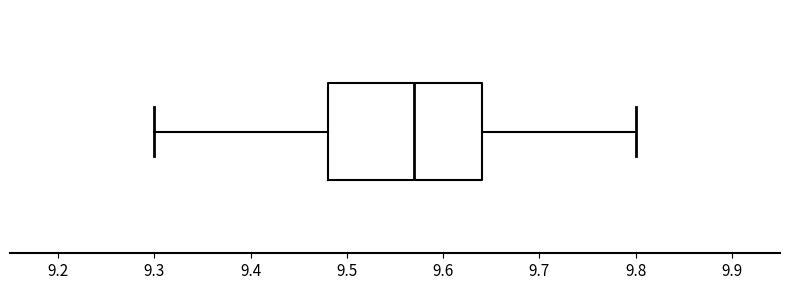

Transcribe this box plot: give where the median line is, the range the box spans, and where the two whiskers end, as read against the x-axis. The values are not printed on the chart, so give them approximately, as read against the axis.

median 9.57, box 9.48 to 9.64, whiskers 9.30 to 9.80